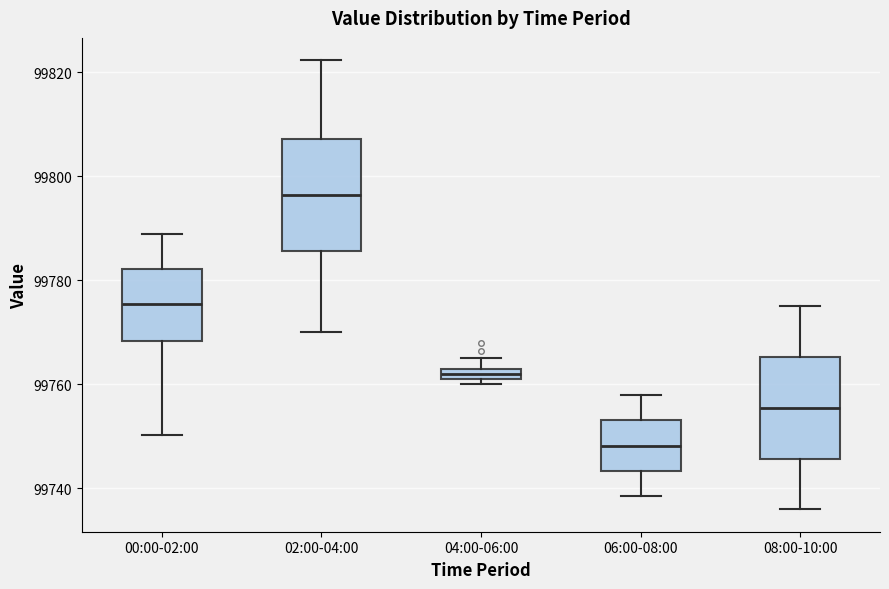

Where is the upper edge of the box for 00:00-02:00 on the y-axis? The values are not printed on the chart, so give them approximately, as read against the axis.

99782